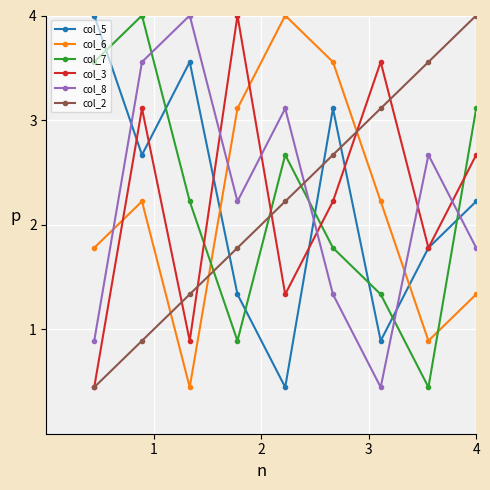

At how many categories does at least one series exceed 0?

9